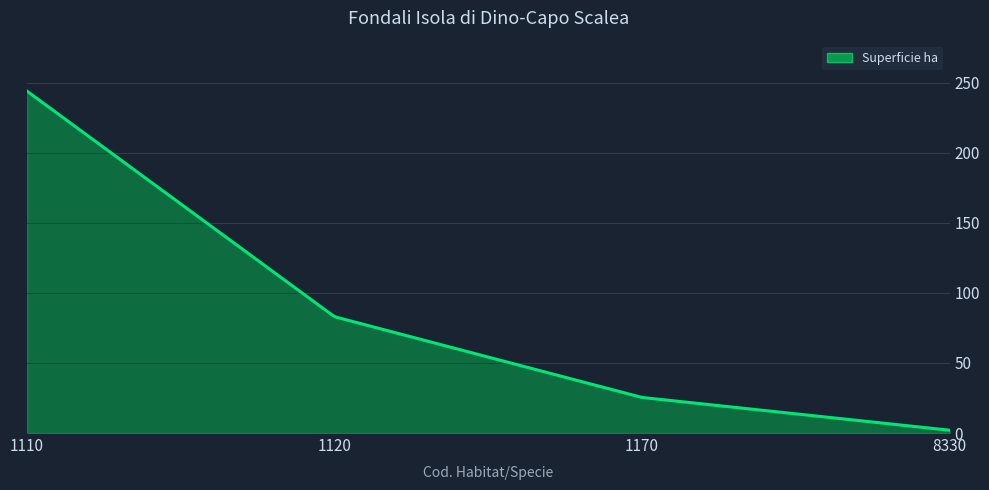

What is the maximum value shown in the chart?

244.0